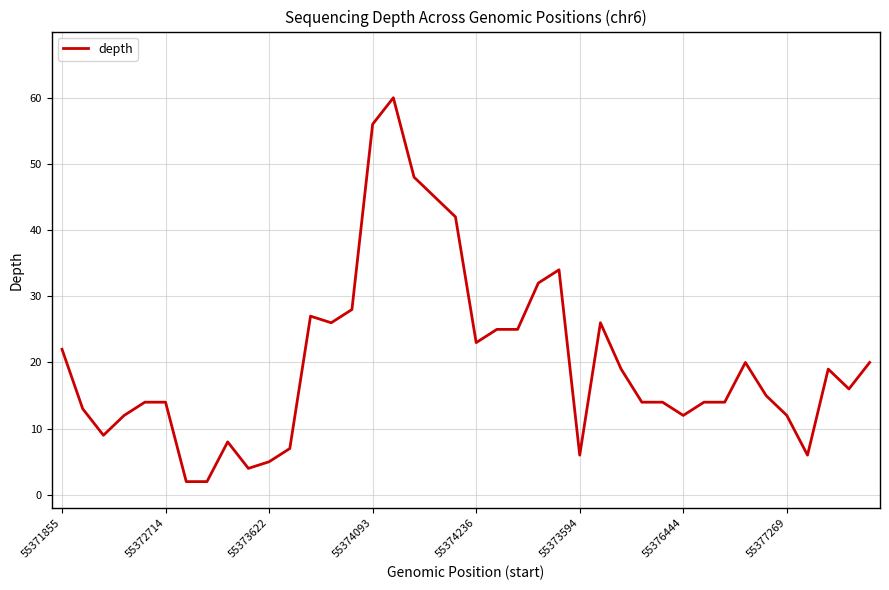

What is the greatest value displayed?

60